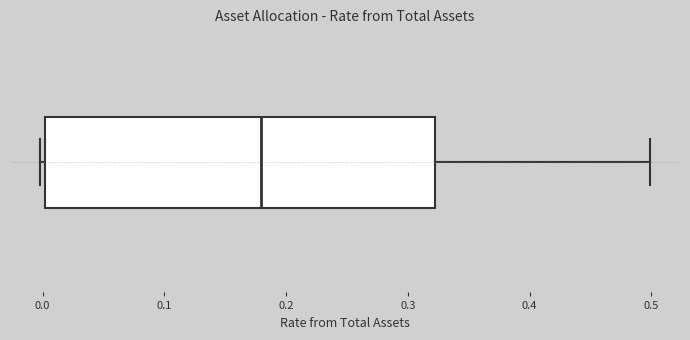

Transcribe this box plot: give where the median line is, the range the box spans, and where the two whiskers end, as read against the x-axis. The values are not printed on the chart, so give them approximately, as read against the axis.

median 0.18, box 0.00 to 0.32, whiskers 0.00 (just left of the box's left edge) to 0.50